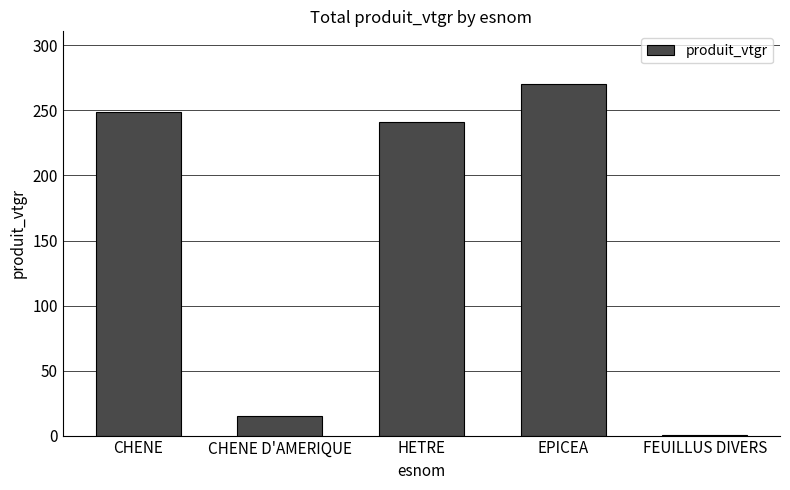

Count the number of data series in this chart.

1